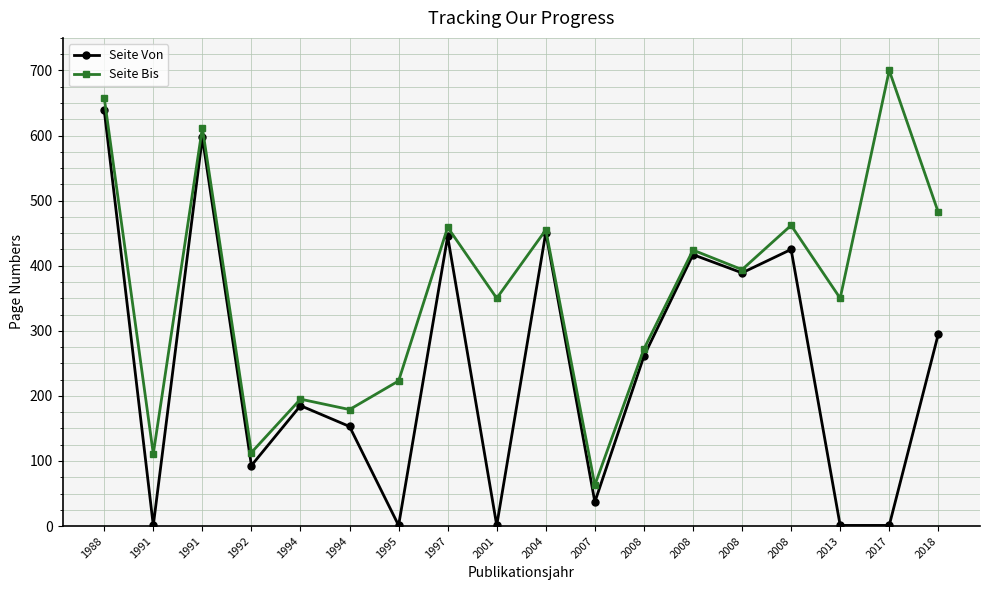

Reading left to right, list all the values displayed in this chart.

Seite Von: 1988=639	1991=1	1991=597	1992=93	1994=185	1994=153	1995=1	1997=445	2001=1	2004=451	2007=37	2008=261	2008=417	2008=389	2008=425	2013=1	2017=1	2018=295
Seite Bis: 1988=658	1991=111	1991=612	1992=113	1994=195	1994=179	1995=223	1997=459	2001=350	2004=455	2007=63	2008=272	2008=424	2008=394	2008=462	2013=350	2017=700	2018=482